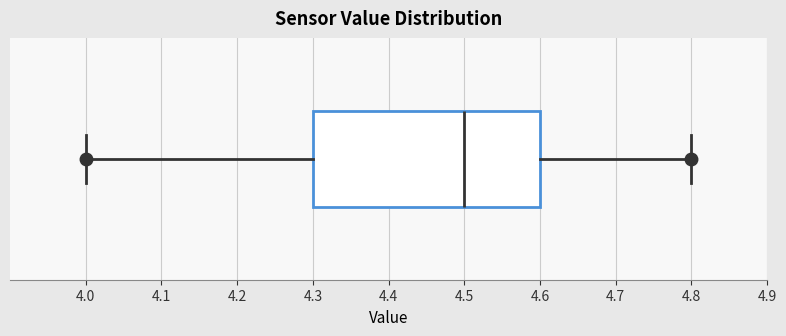

Transcribe this box plot: give where the median line is, the range the box spans, and where the two whiskers end, as read against the x-axis. The values are not printed on the chart, so give them approximately, as read against the axis.

median 4.5, box 4.3 to 4.6, whiskers 4.0 to 4.8